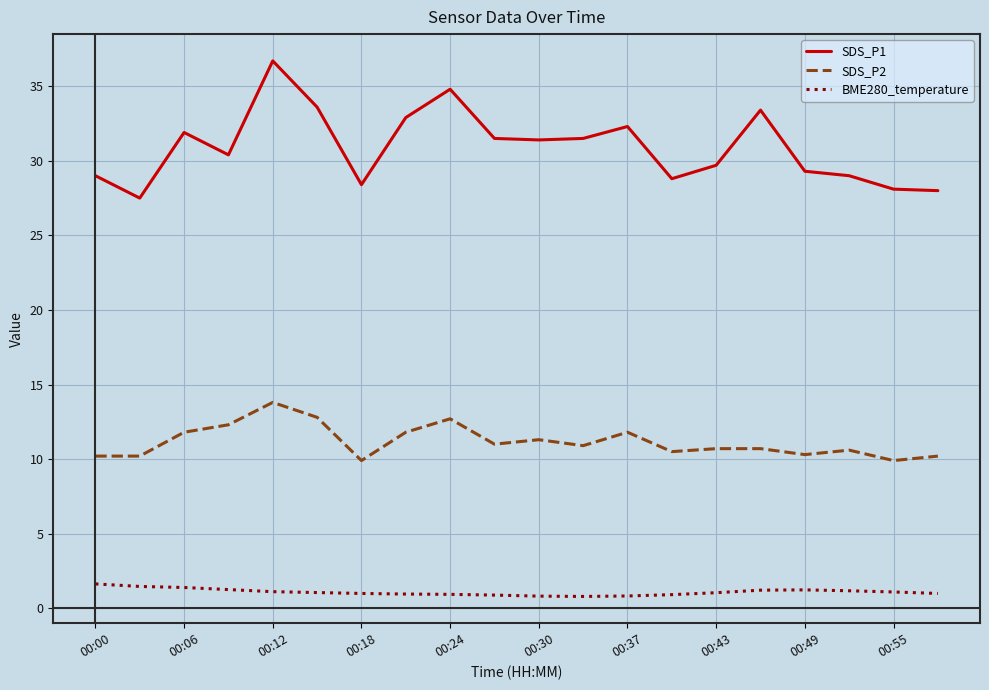

True or false: BME280_temperature and SDS_P1 cross at least once.

False